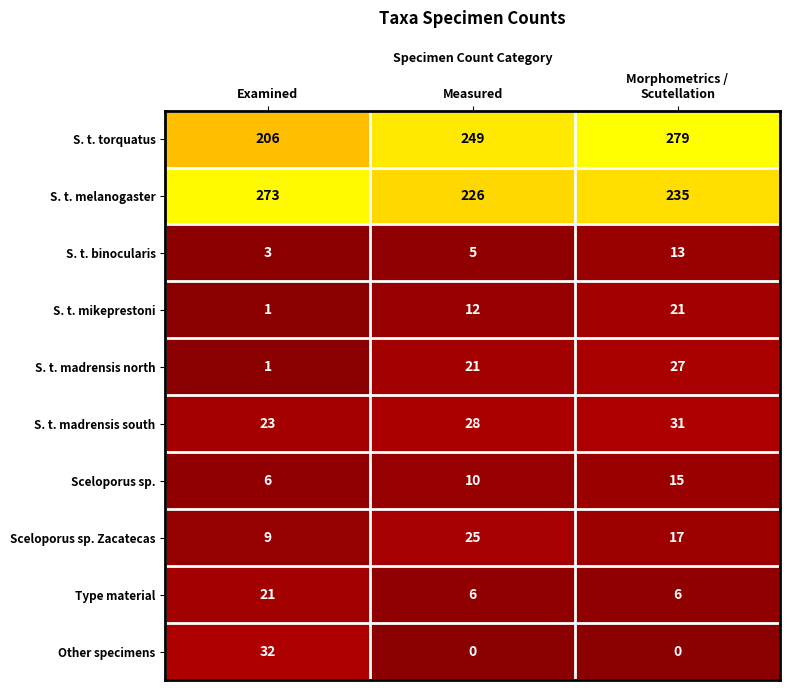

Where is S. t. torquatus nearest to the value 242?

Measured